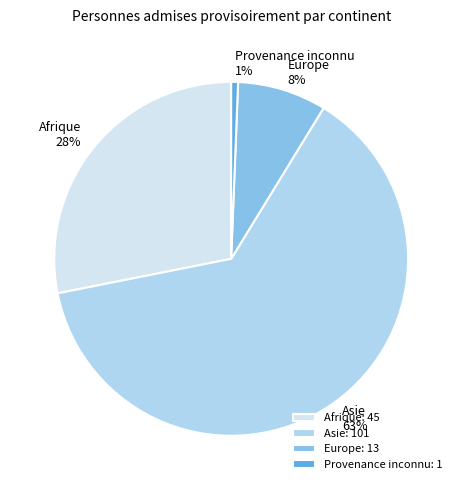

Which category has the smallest portion of the pie?

Provenance inconnu